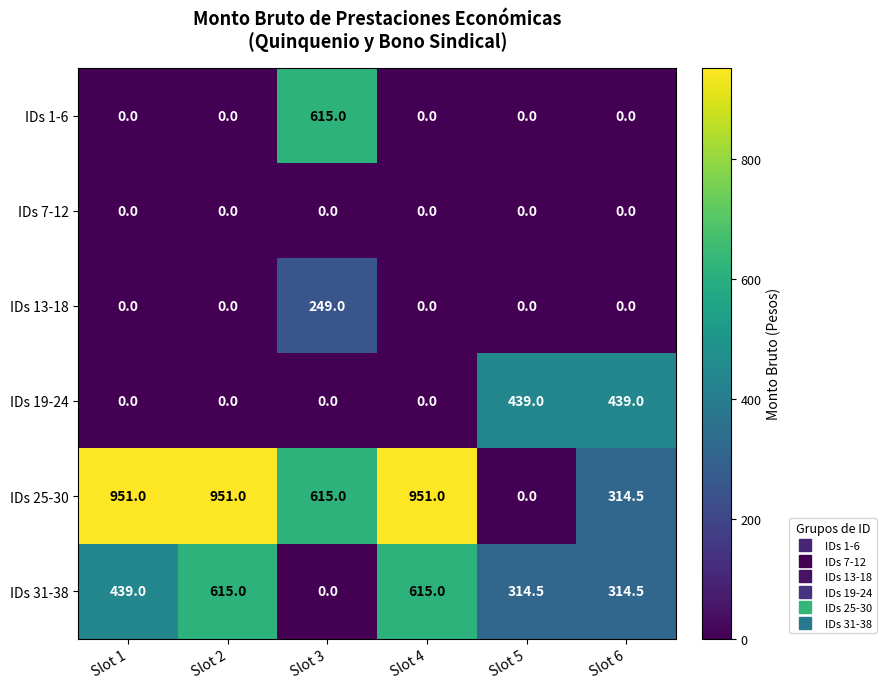

True or false: IDs 19-24 has a value of -189.3 at Slot 1.

False